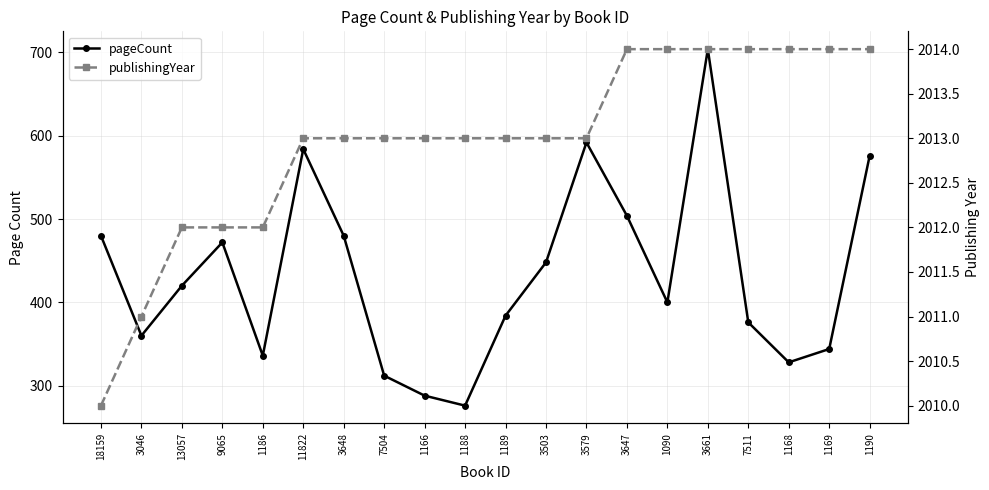

Where is the first local minimum for pageCount?

3046